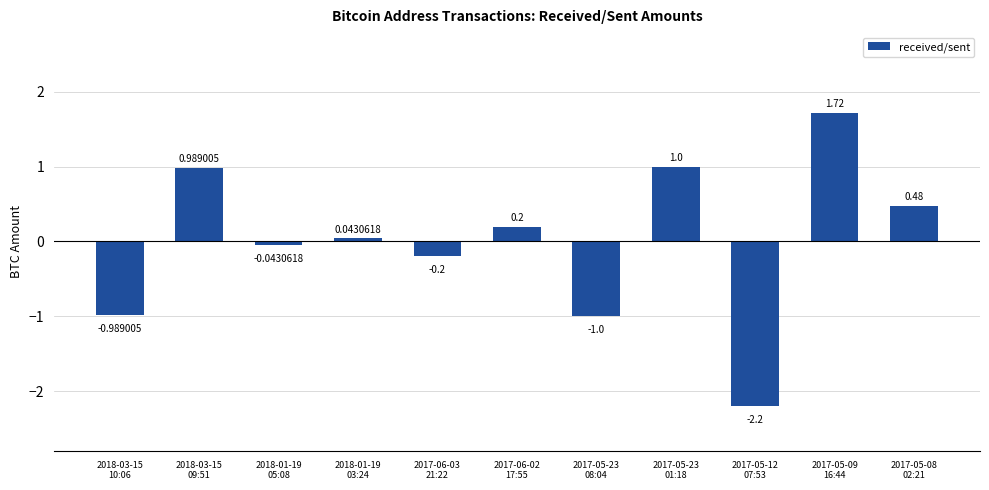

Count the number of categories in the chart.

11